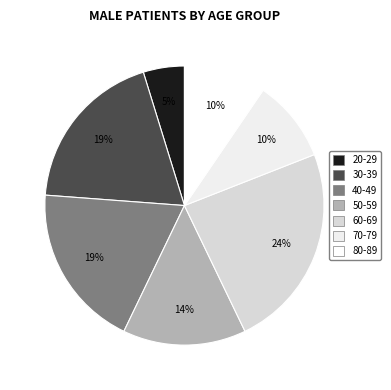

To the nearest percent, what is the average slice percentage?

14%